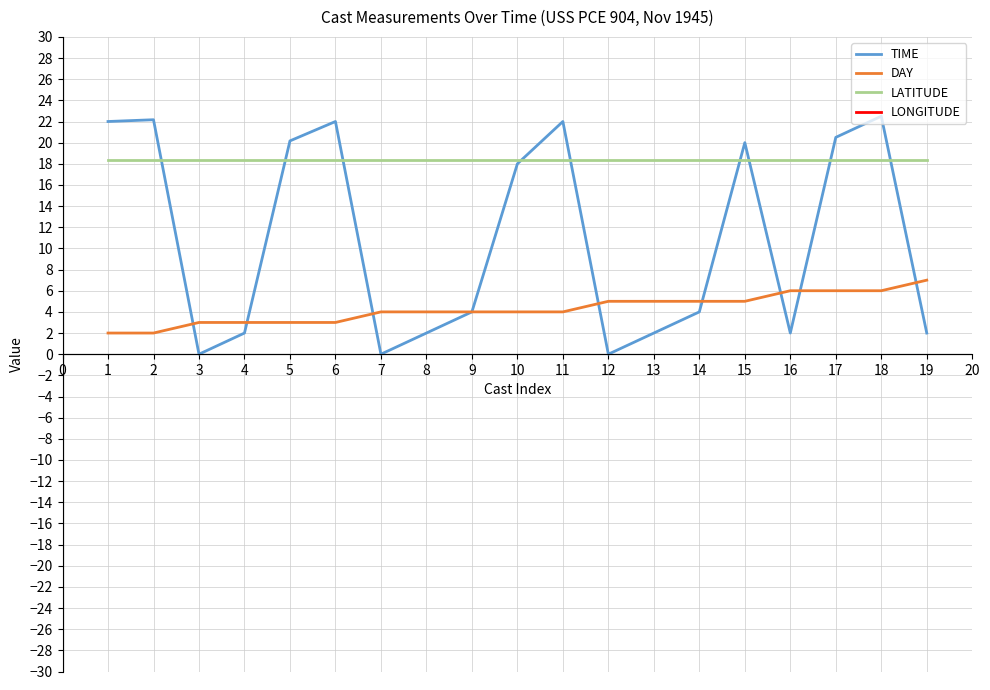

What is the approximate value of DAY at 12?

5.0